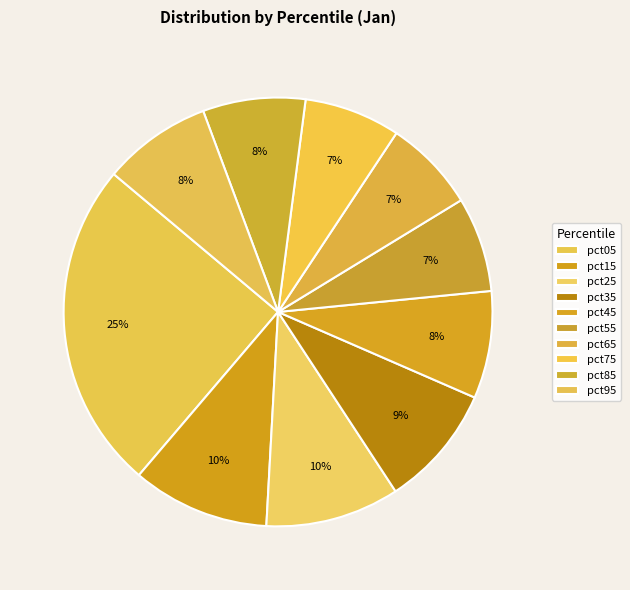

To the nearest percent, what percentage of the pie is pct85?

8%